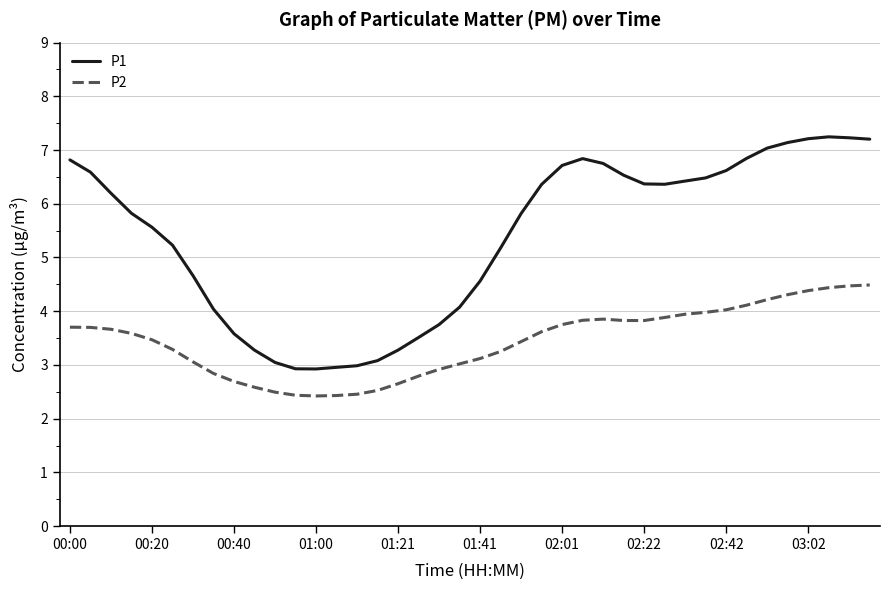

What is the difference between the maximum and minimum values in the P2 series?

2.1